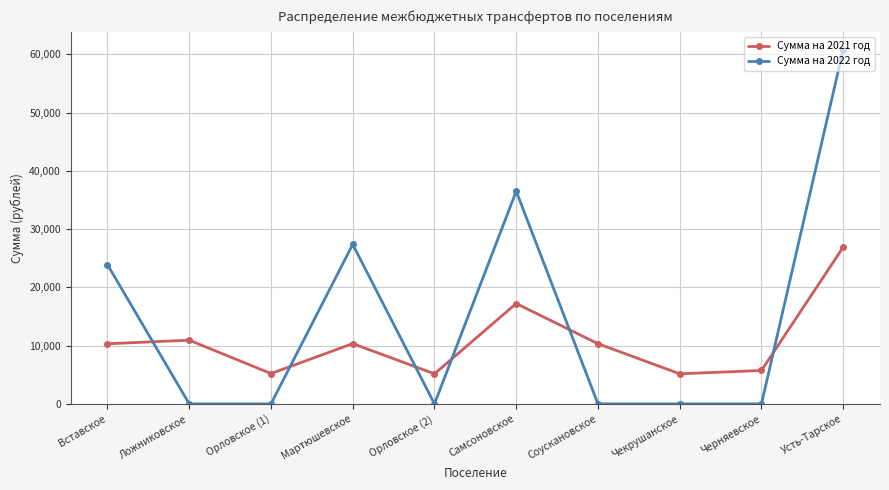

Rank the series by their maximum value, from lowest to highest.

Сумма на 2021 год, Сумма на 2022 год